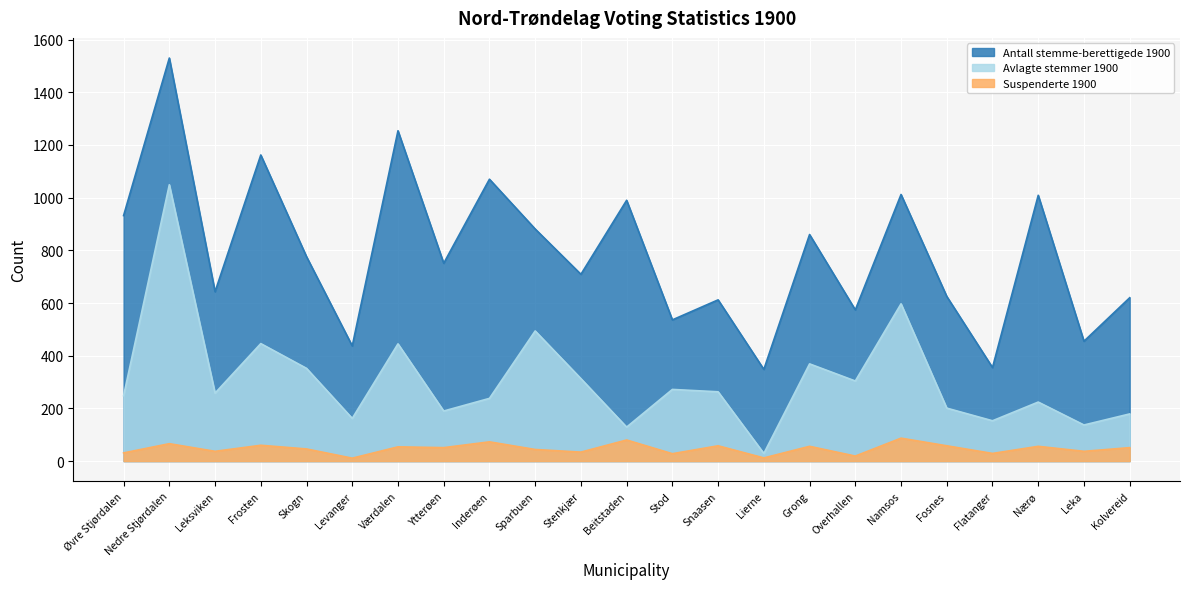

What is the spread (max minus min) of values at Snaasen?

554